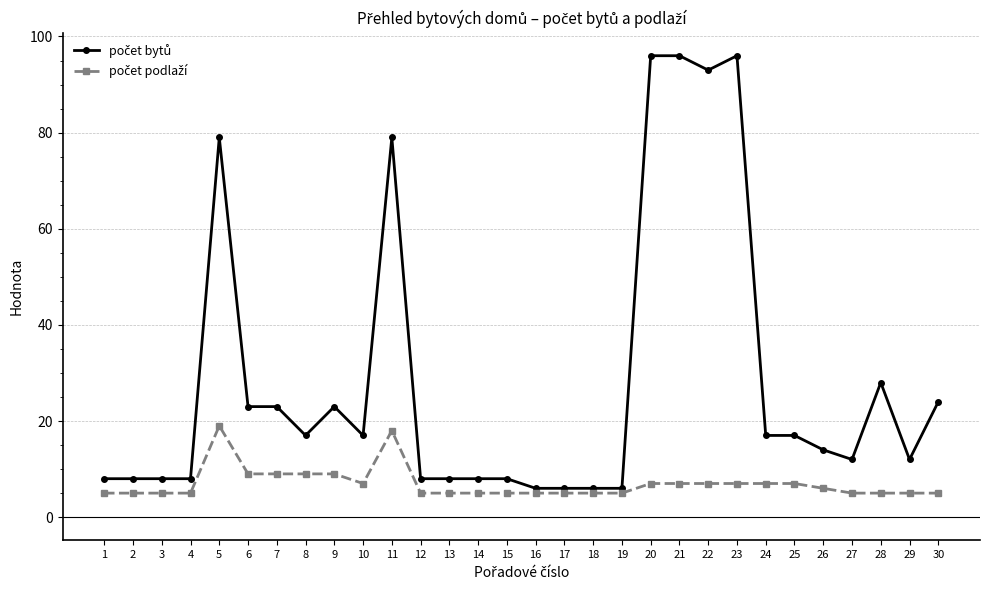

What is the smallest value displayed?

5